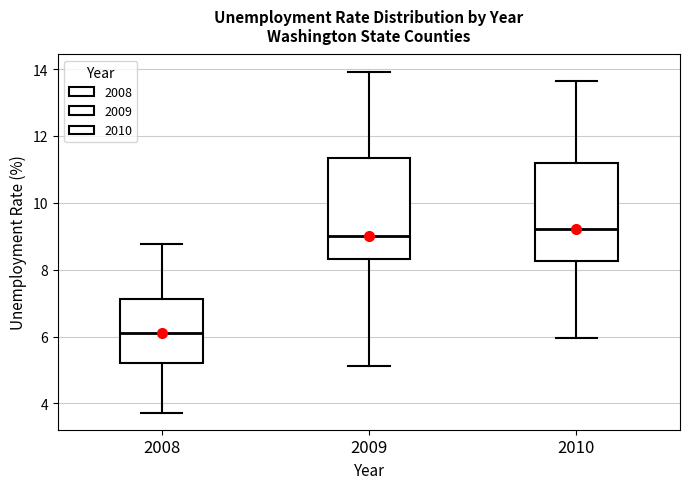

Which box has the highest median line?

2010